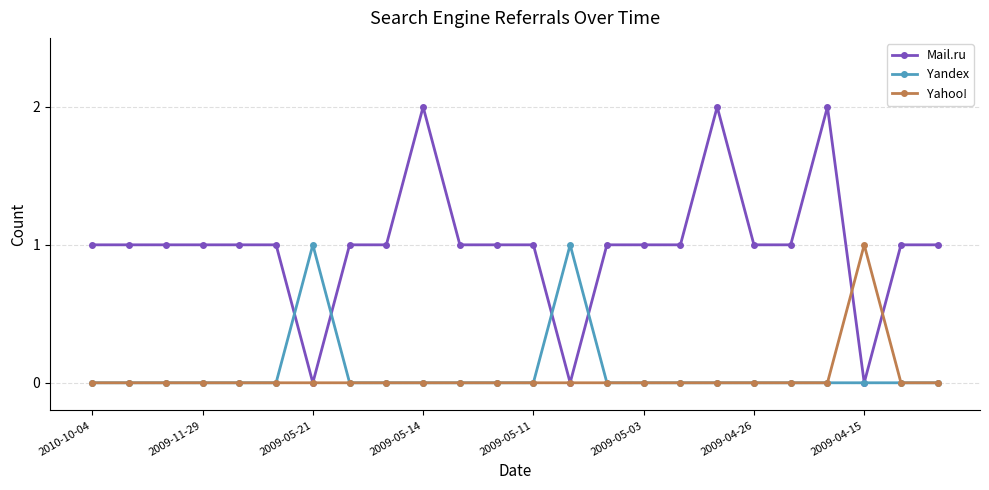

After their last crossing, which series has the higher values: Mail.ru or Yandex?

Mail.ru